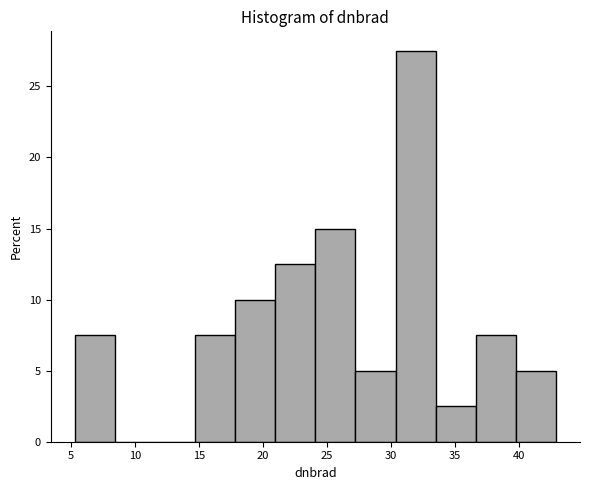

Which range on the x-axis has the tallest bar?

30.5 to 33.5